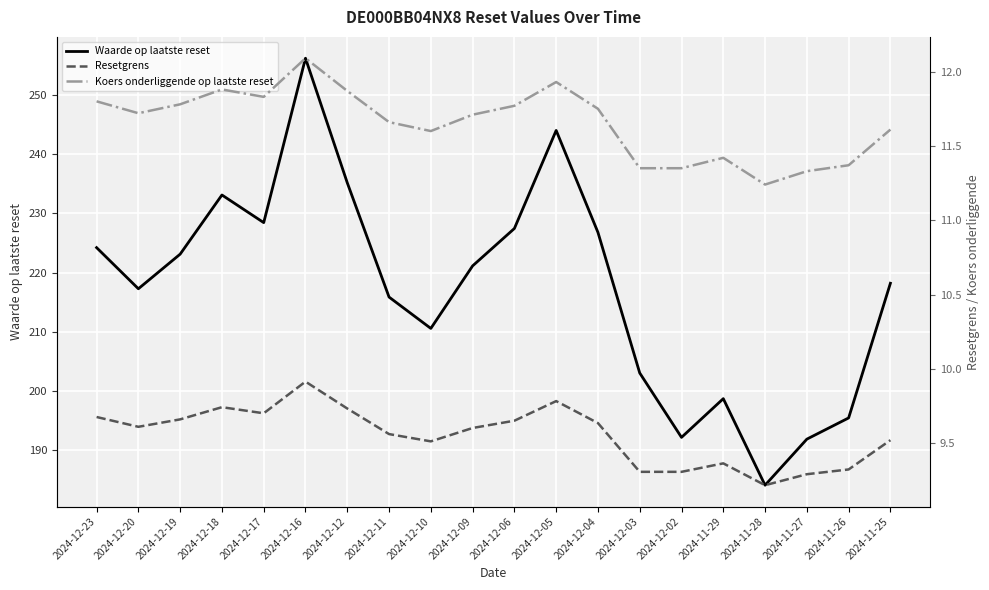

Count the Resetgrens values in the range 9 to 10.

20